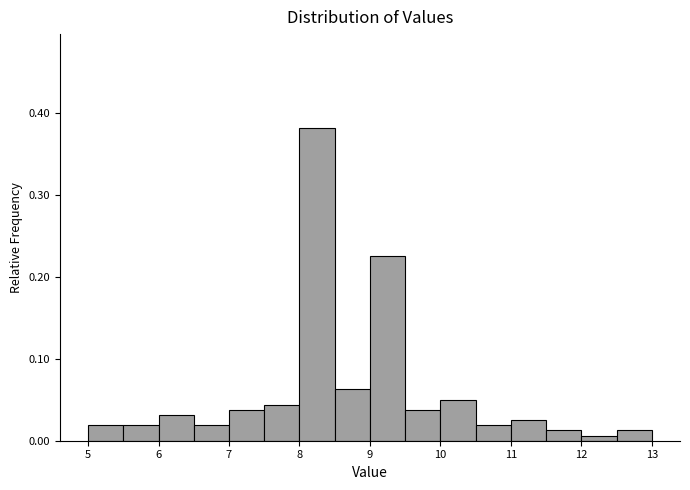

Reading left to right, list every bar in this chart as the range it spans on the x-axis followed by its height. The values are not printed on the chart, so give them approximately, as read against the axis.

5.0 to 5.5: 0.02
5.5 to 6.0: 0.02
6.0 to 6.5: 0.03
6.5 to 7.0: 0.02
7.0 to 7.5: 0.04
7.5 to 8.0: 0.04
8.0 to 8.5: 0.38
8.5 to 9.0: 0.06
9.0 to 9.5: 0.23
9.5 to 10.0: 0.04
10.0 to 10.5: 0.05
10.5 to 11.0: 0.02
11.0 to 11.5: 0.03
11.5 to 12.0: 0.01
12.0 to 12.5: under 0.01
12.5 to 13.0: 0.01